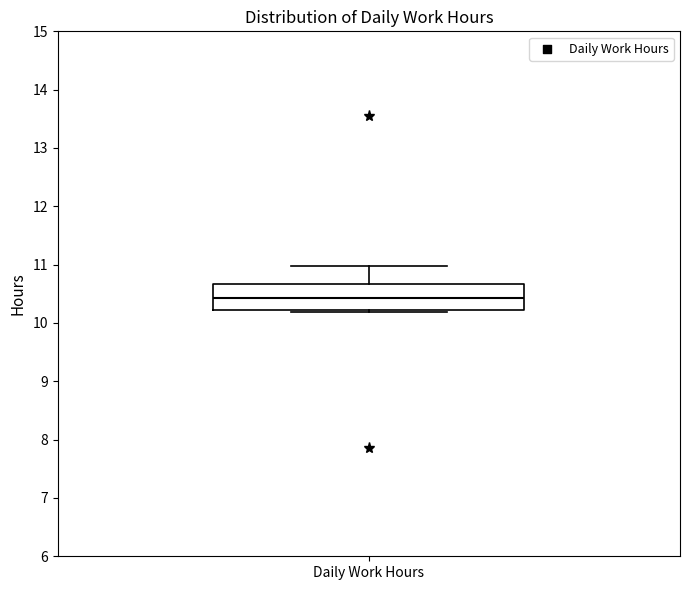

Transcribe this box plot: give where the median line is, the range the box spans, and where the two whiskers end, as read against the y-axis. The values are not printed on the chart, so give them approximately, as read against the axis.

median 10.4, box 10.2 to 10.7, whiskers 10.2 (just below the box's lower edge) to 11.0